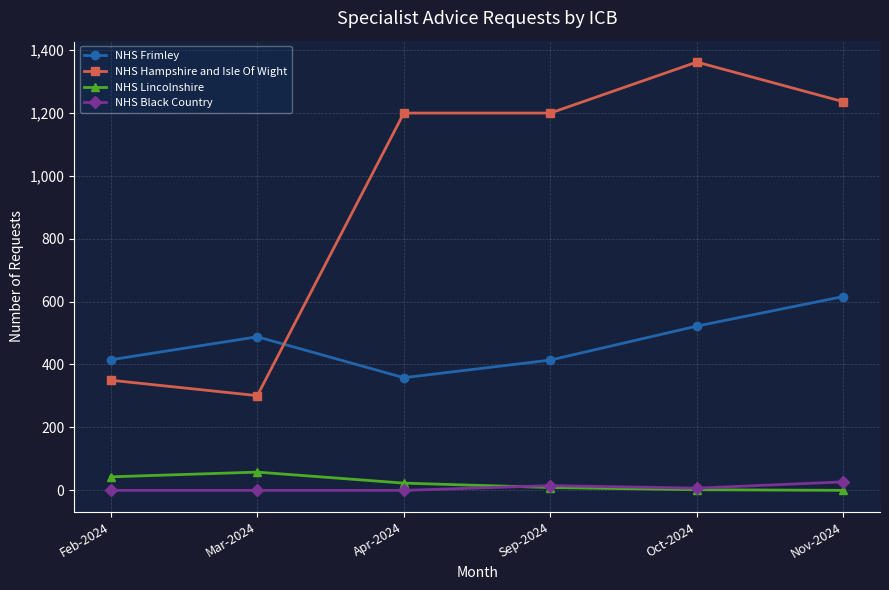

What are all the series names shown in the legend?

NHS Frimley, NHS Hampshire and Isle Of Wight, NHS Lincolnshire, NHS Black Country